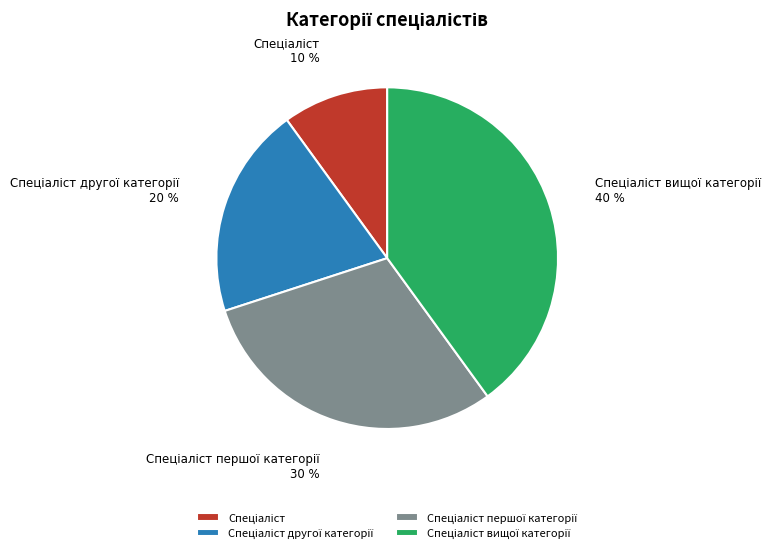

To the nearest percent, what is the average slice percentage?

25%